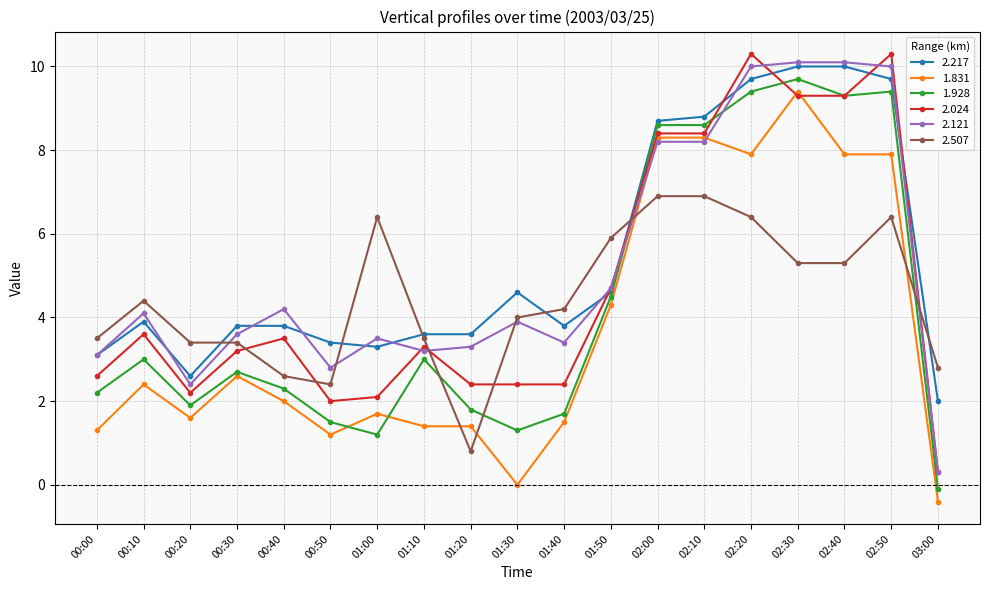

Which series changed the most between 00:40 and 01:50?

2.507